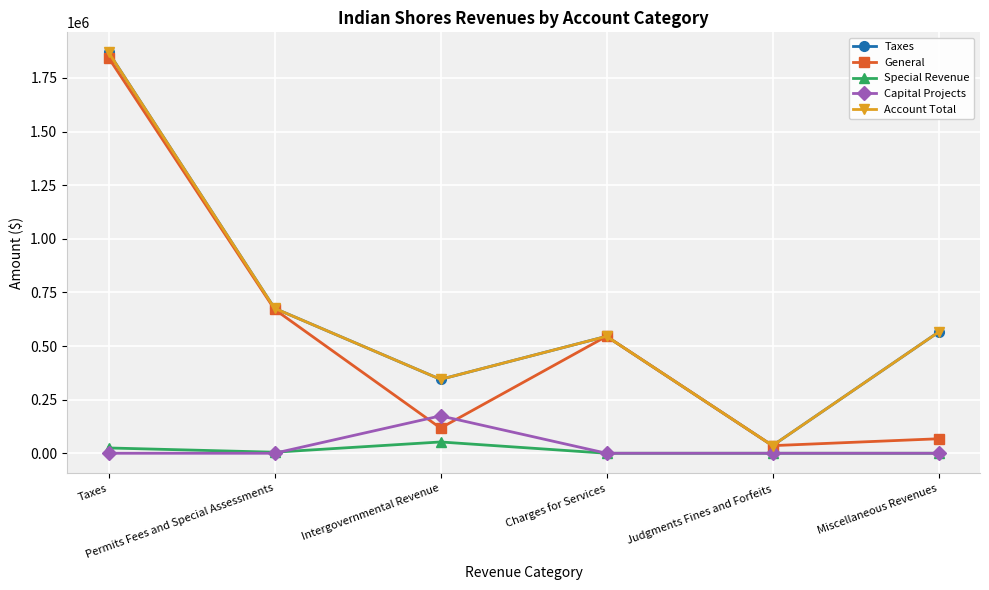

Does the chart have visible grid lines?

Yes